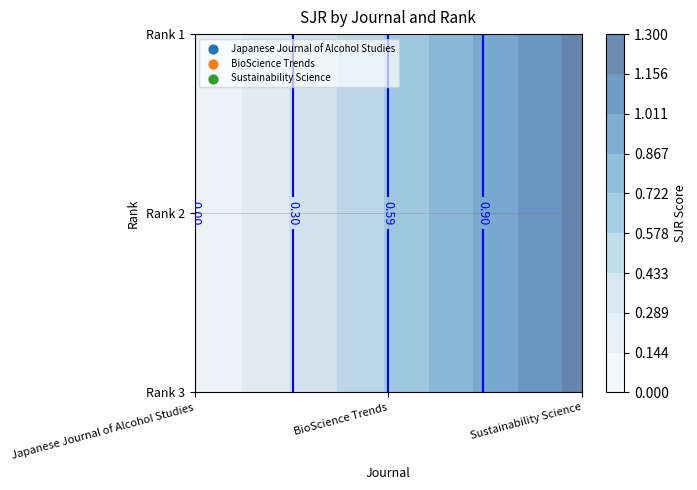

The value of Sustainability Science at Rank 1 is 1.2. True or false?

True